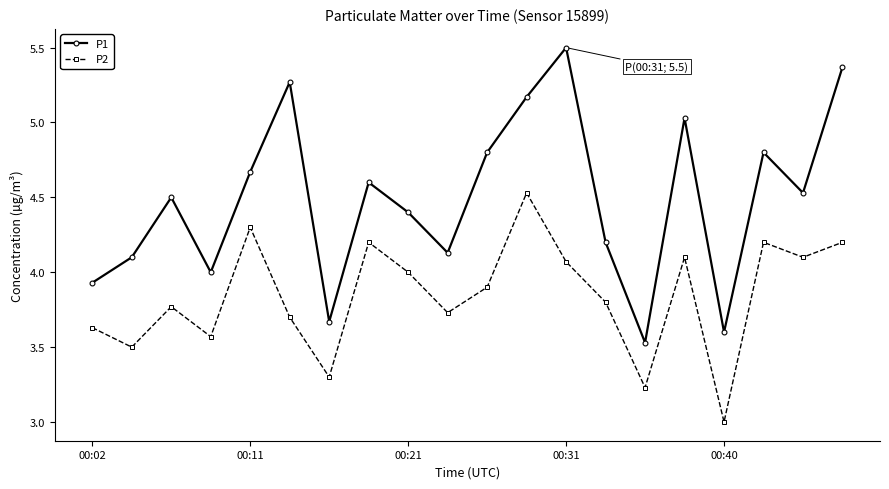

How many interior local peaks does the P2 series have?

6